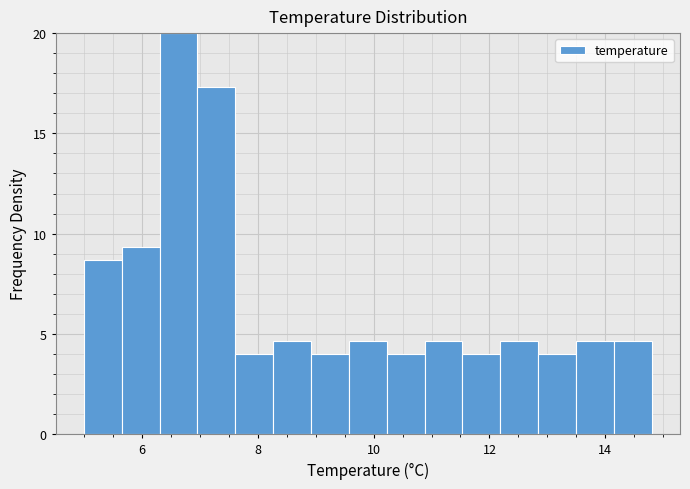

Read against the x-axis, roughly where is the centre of the tallest bar?

6.6